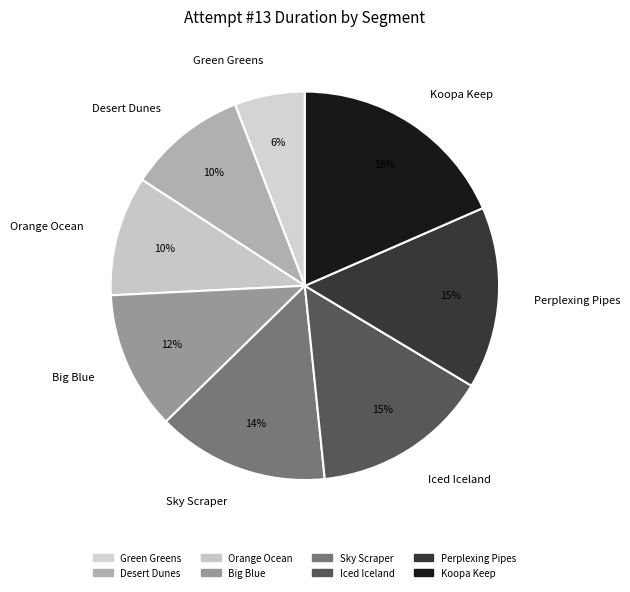

What percentage is the Green Greens slice, to the nearest percent?

6%